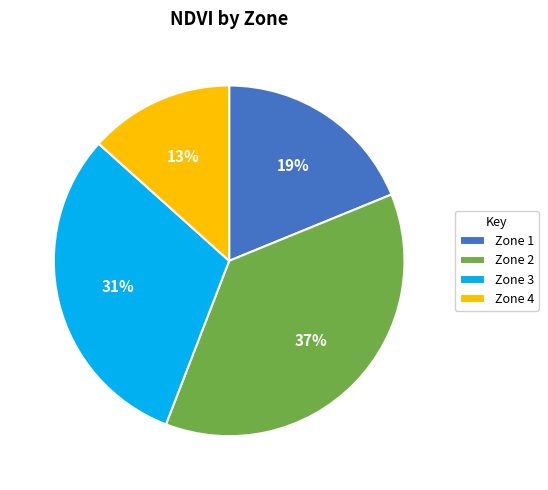

To the nearest percent, what is the combined percentage of Zone 2 and Zone 1?

56%